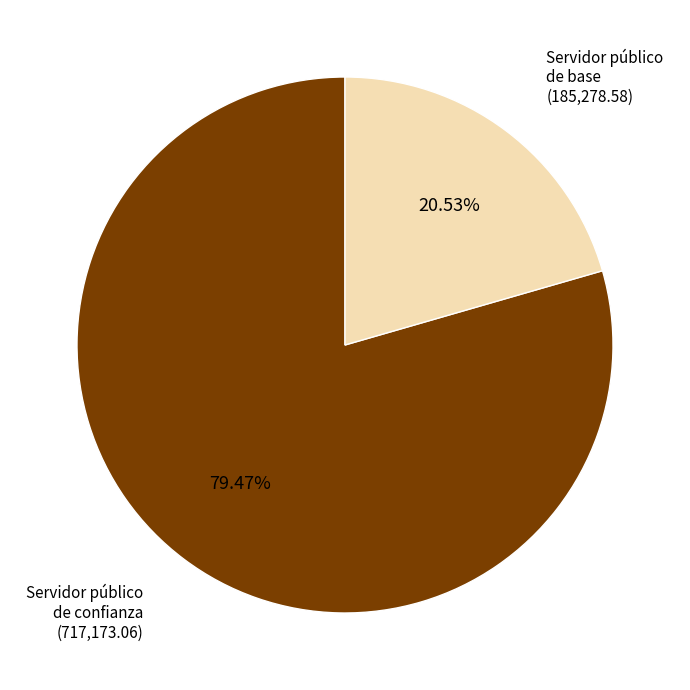

Is there any slice that represents more than half of the pie?

Yes